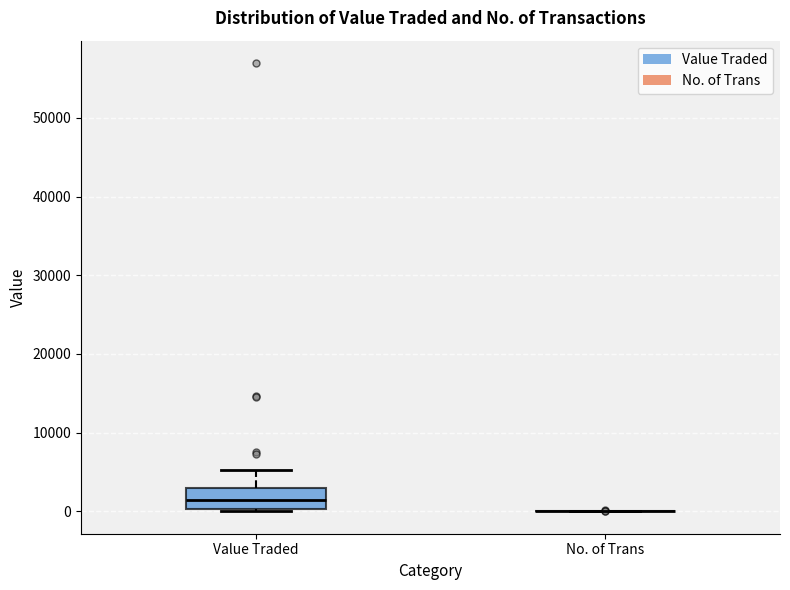

Reading left to right, read every box against the y-axis: the position of its median line, the range the box covers, and the ends of its whiskers. The values are not printed on the chart, so give them approximately, as read against the axis.

Value Traded: median 1000, box 0 to 3000, whiskers 0 (just below the box's lower edge) to 5000
No. of Trans: box collapsed to a line at 0, whiskers 0 to 0